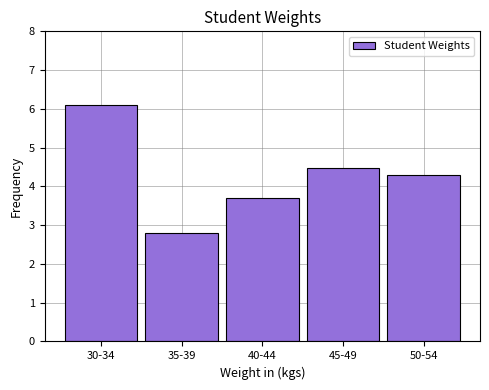

Reading right to left, what are all the values shown in this chart?

50-54=4.3	45-49=4.5	40-44=3.7	35-39=2.8	30-34=6.1